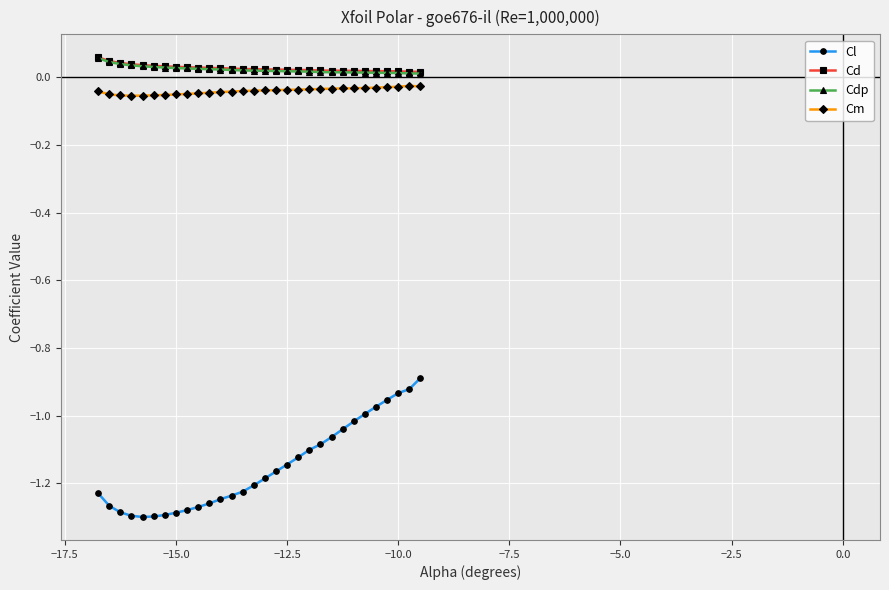

True or false: Cd and Cl intersect in this chart.

False